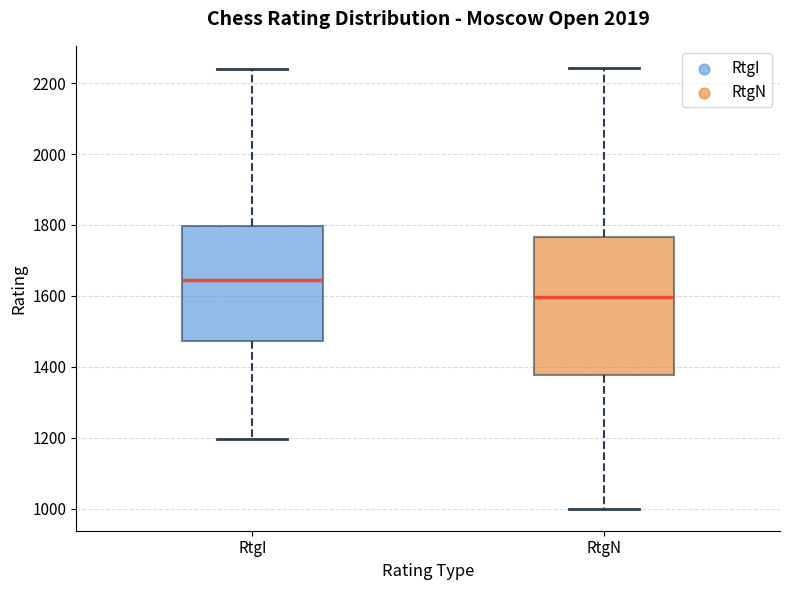

Which box's median line is the highest?

RtgI